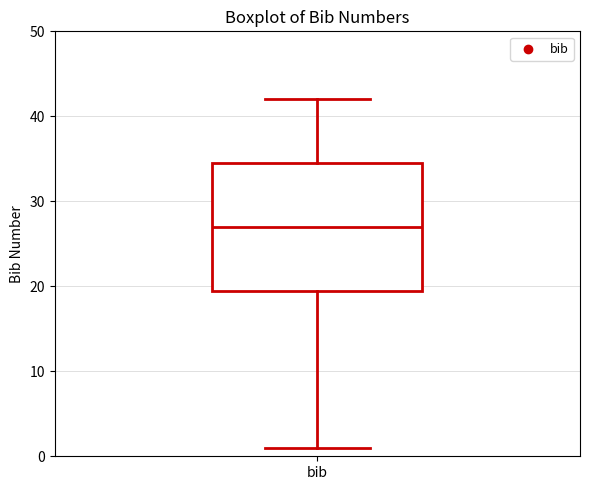

Transcribe this box plot: give where the median line is, the range the box spans, and where the two whiskers end, as read against the y-axis. The values are not printed on the chart, so give them approximately, as read against the axis.

median 27, box 20 to 35, whiskers 1 to 42